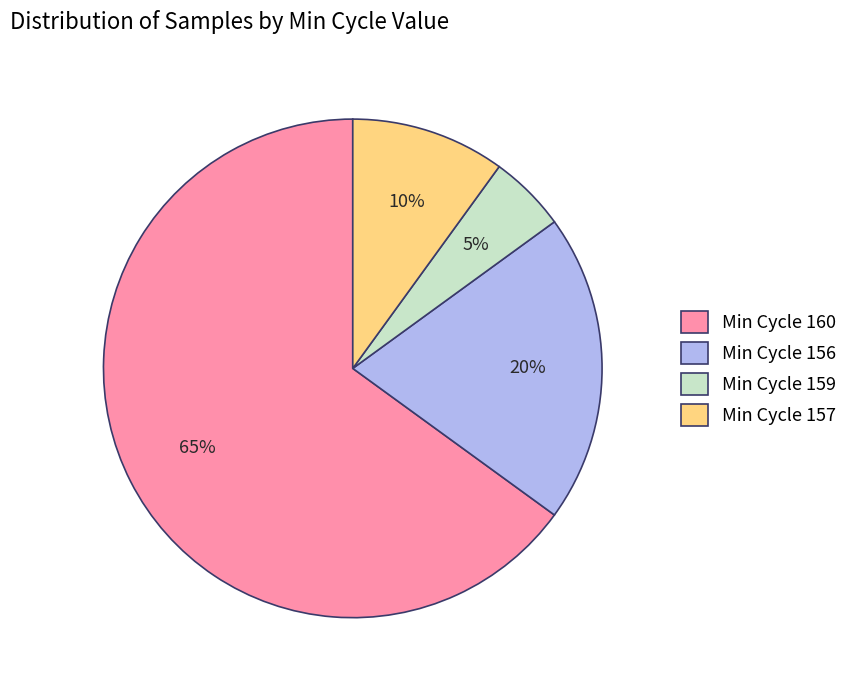

Rank the categories by value from lowest to highest.

Min Cycle 159, Min Cycle 157, Min Cycle 156, Min Cycle 160